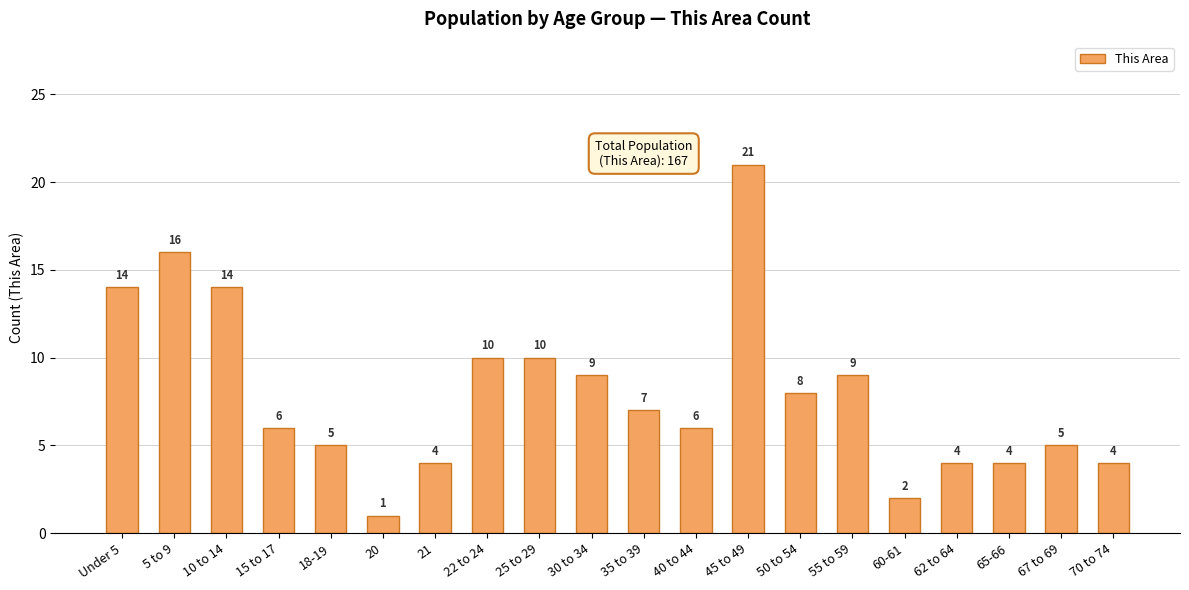

Does the chart contain any negative values?

No